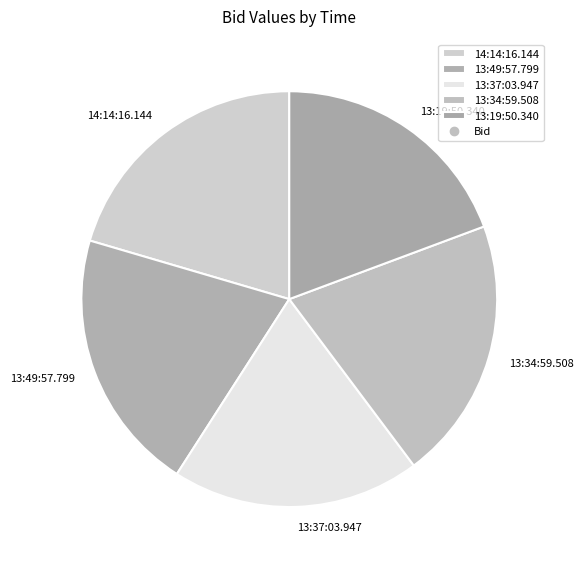

Combined, do 14:14:16.144 and 13:37:03.947 account for over 50%?

No